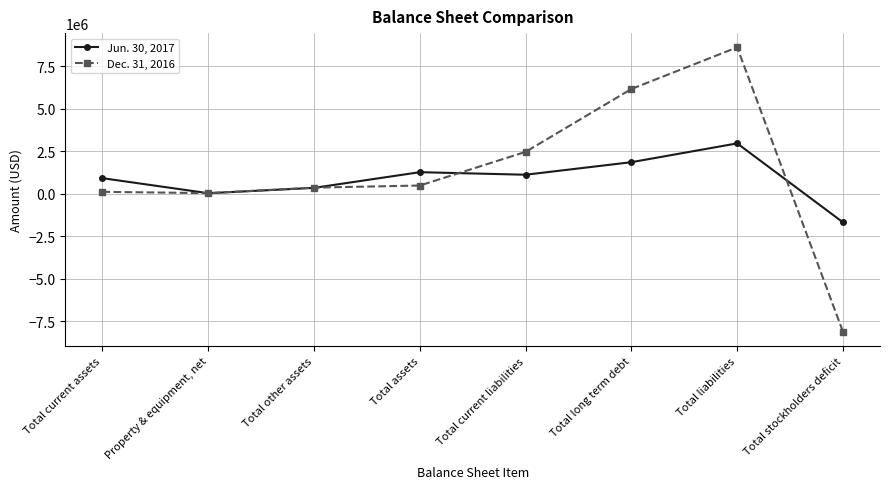

Reading right to left, list all the values displayed in this chart.

Jun. 30, 2017: -1693675	2950099	1844162	1105937	1256424	333566	19107	903751
Dec. 31, 2016: -8130328	8600710	6149587	2451123	470382	347363	22164	100855